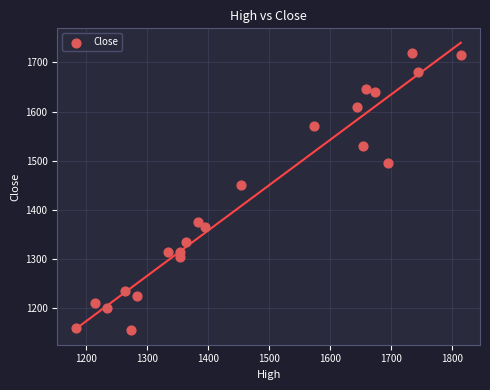

What Y value in the scatter plot is closest to 1437?

1450